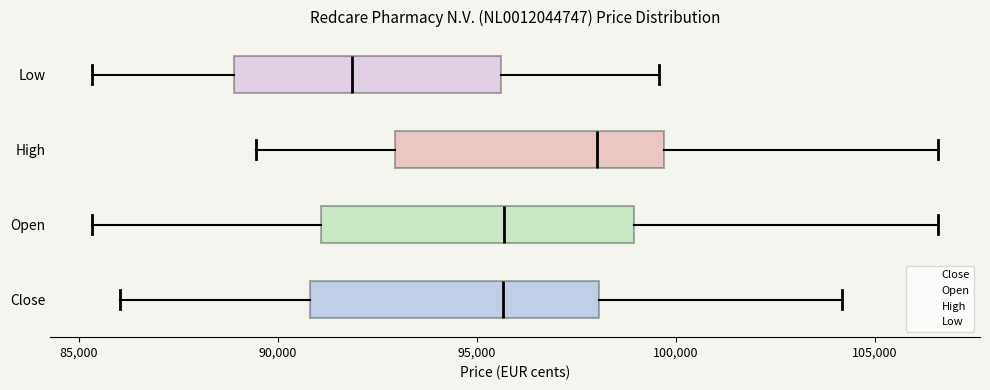

Comparing the boxes themselves (not the whiskers), which one is the widest?

Open